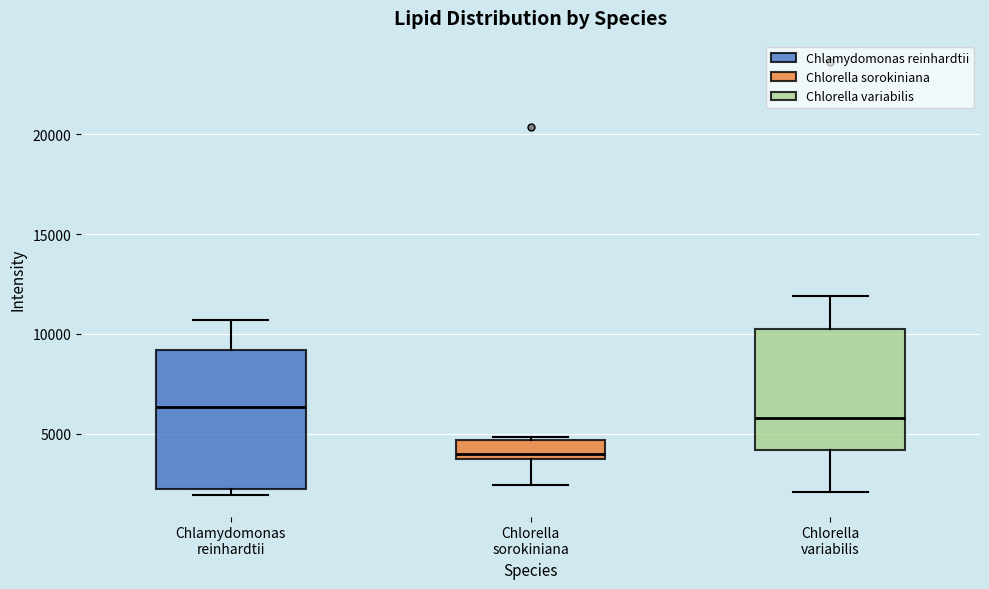

Reading left to right, read every box against the y-axis: the position of its median line, the range the box covers, and the ends of its whiskers. The values are not printed on the chart, so give them approximately, as read against the axis.

Chlamydomonas reinhardtii: median 6500, box 2000 to 9000, whiskers 2000 (just below the box's lower edge) to 10500
Chlorella sorokiniana: median 4000, box 3500 to 4500, whiskers 2500 to 5000
Chlorella variabilis: median 6000, box 4000 to 10500, whiskers 2000 to 12000